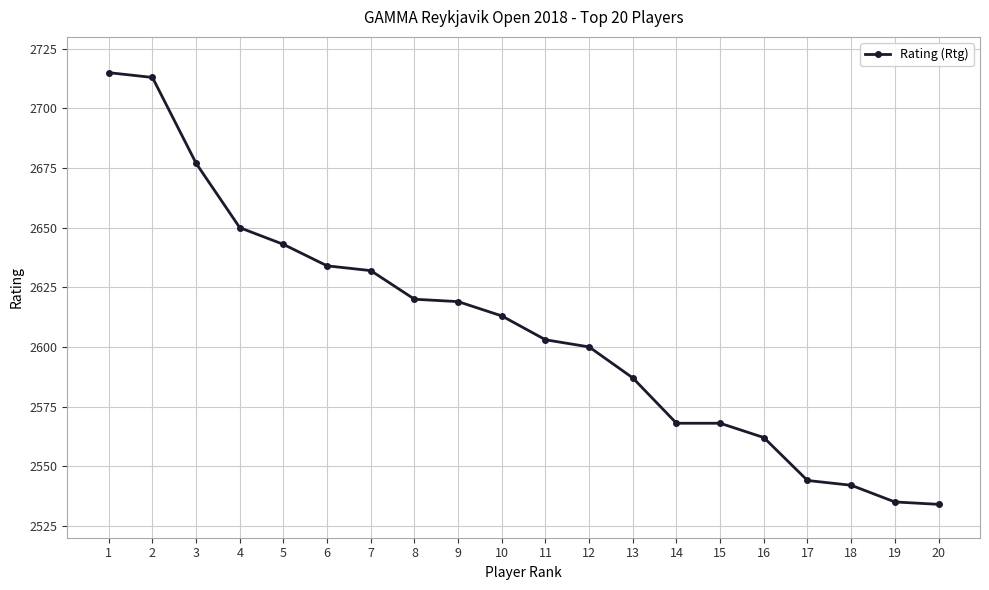

What is the sum of all values?

52159